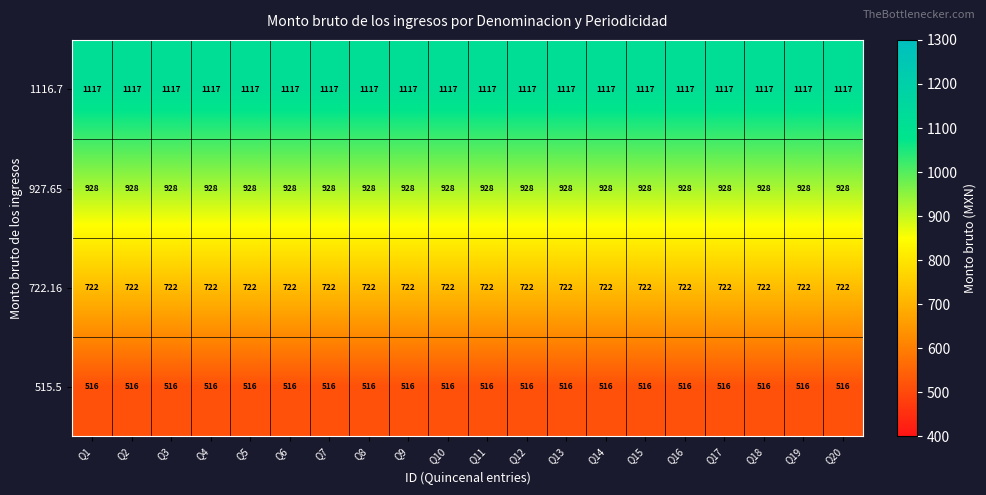

At Q8, list the series in order from largest to smallest.

1116.7, 927.65, 722.16, 515.5